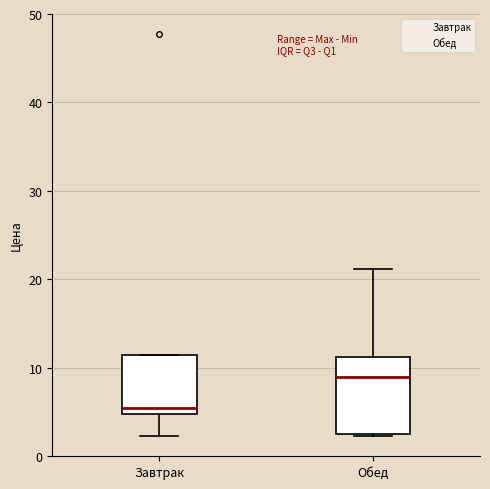

Comparing the boxes themselves (not the whiskers), which one is the tallest?

Обед